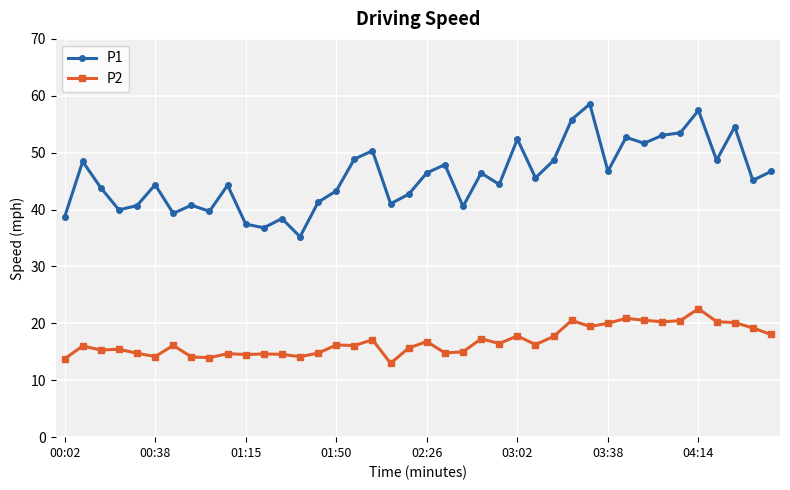

How many data points does each series have?

40